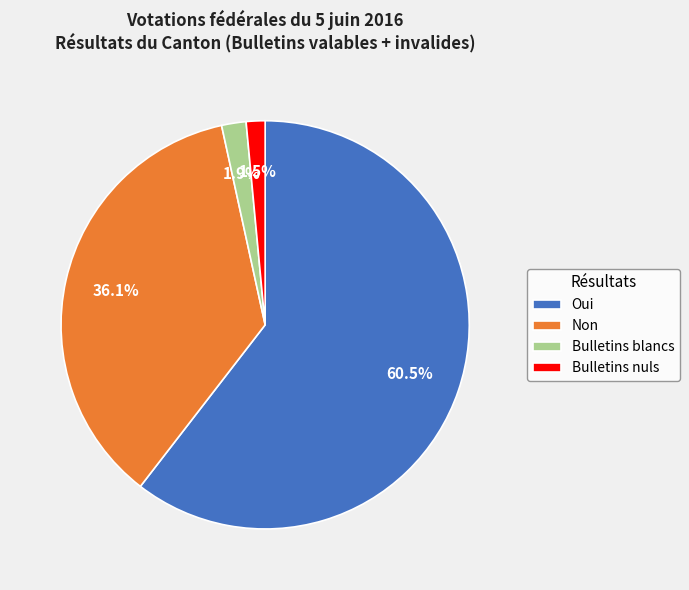

Which has a higher value, Bulletins nuls or Non?

Non